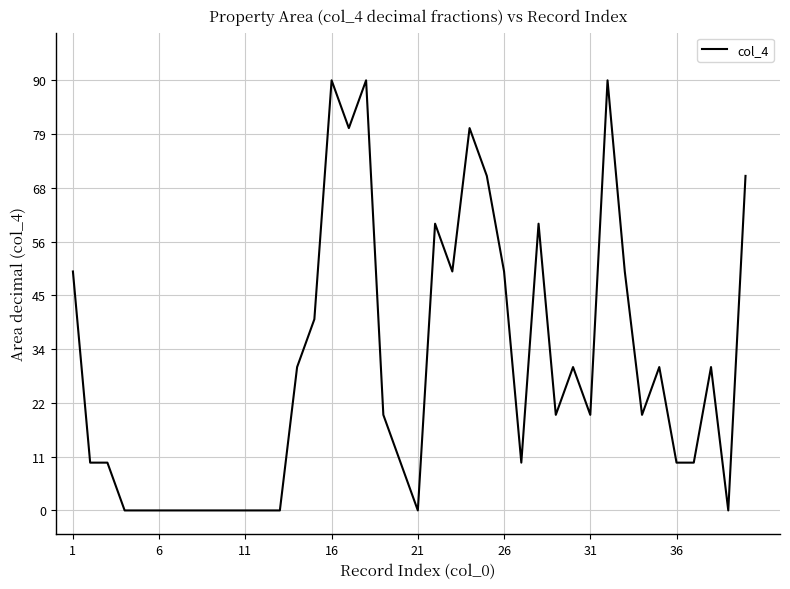

What is the difference between the maximum and minimum values?

90